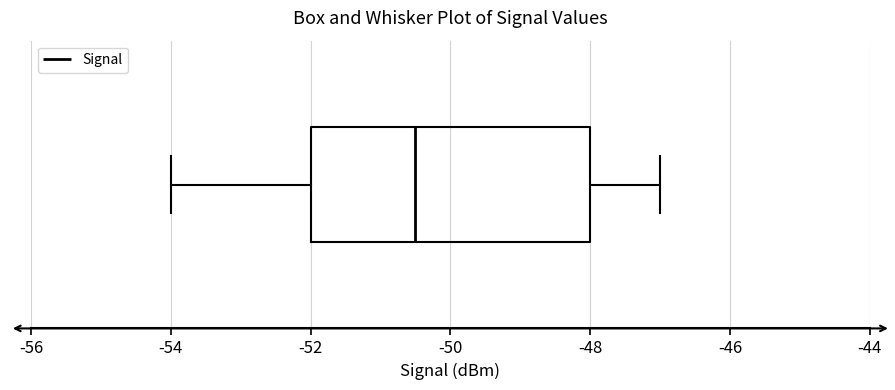

Where is the left edge of the box on the x-axis? The values are not printed on the chart, so give them approximately, as read against the axis.

-52.0